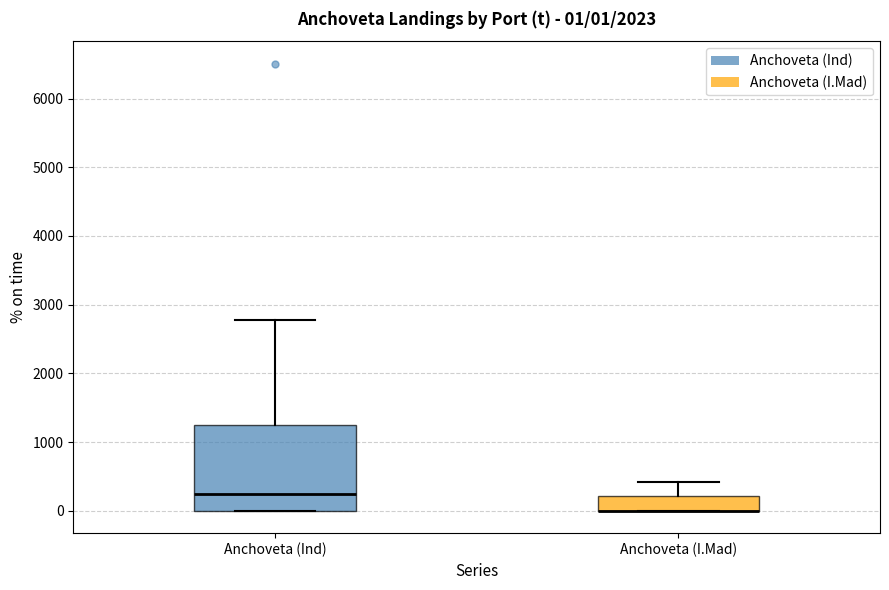

Which box is the tallest, from its lower edge to its upper edge?

Anchoveta (Ind)